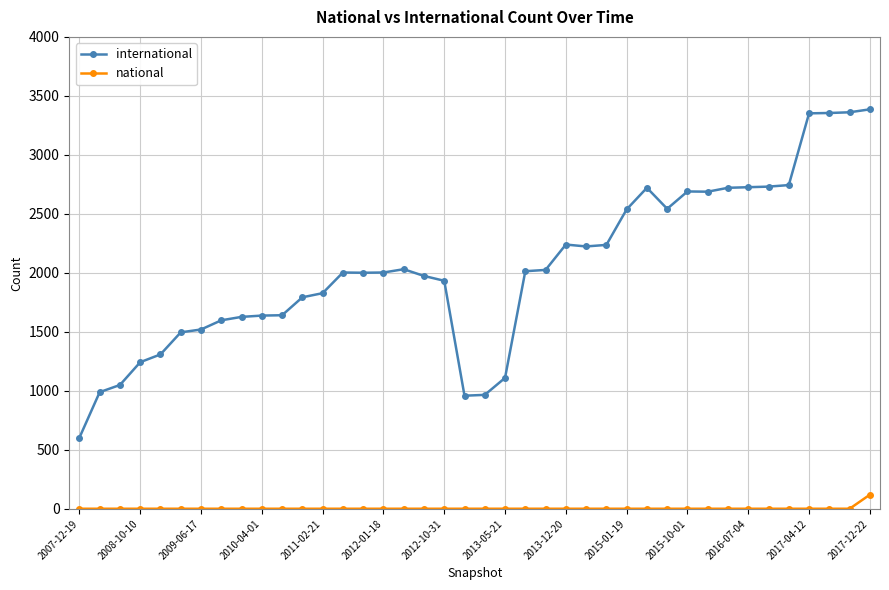

True or false: international and national cross at least once.

False